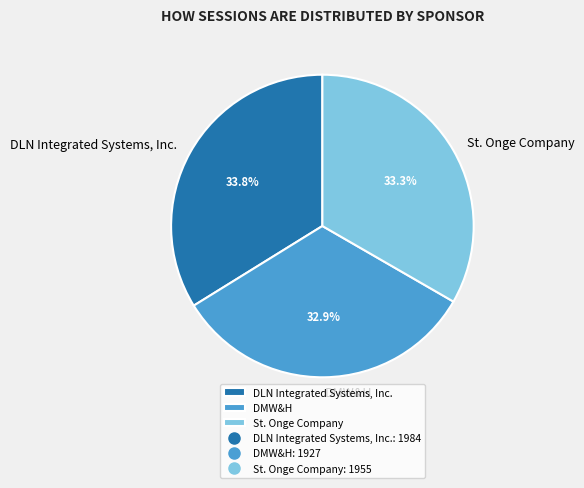

Is there any slice that represents more than half of the pie?

No